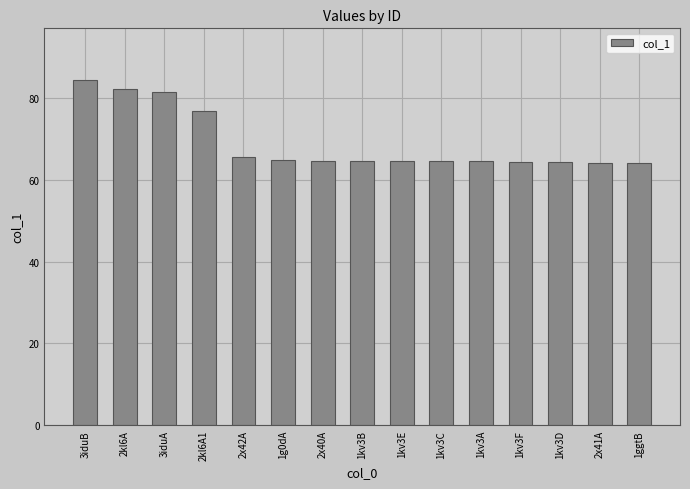

What is the difference between the maximum and second lowest values?

20.2